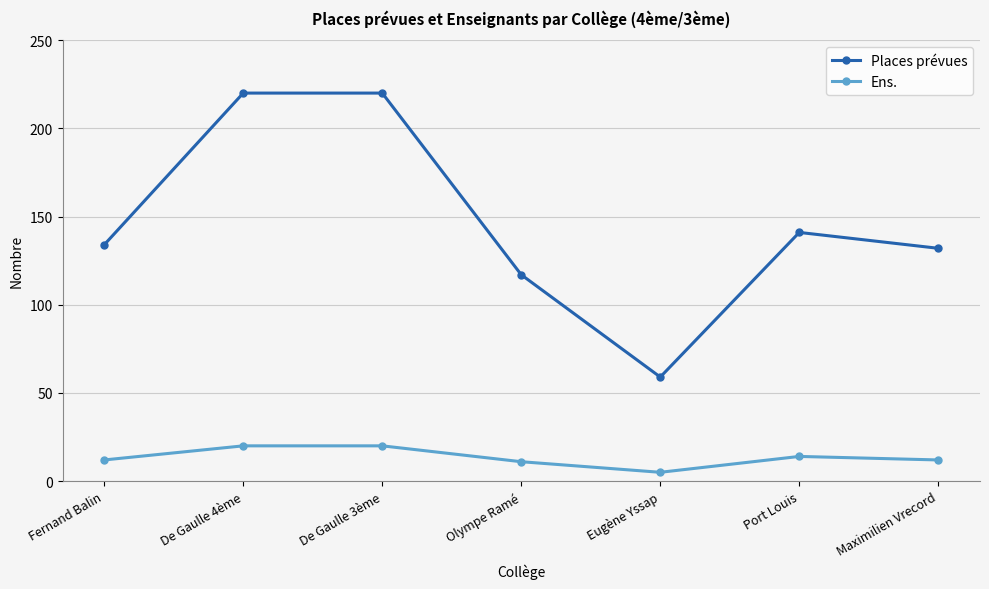

What is the label of the 7th point from the left?

Maximilien Vrecord